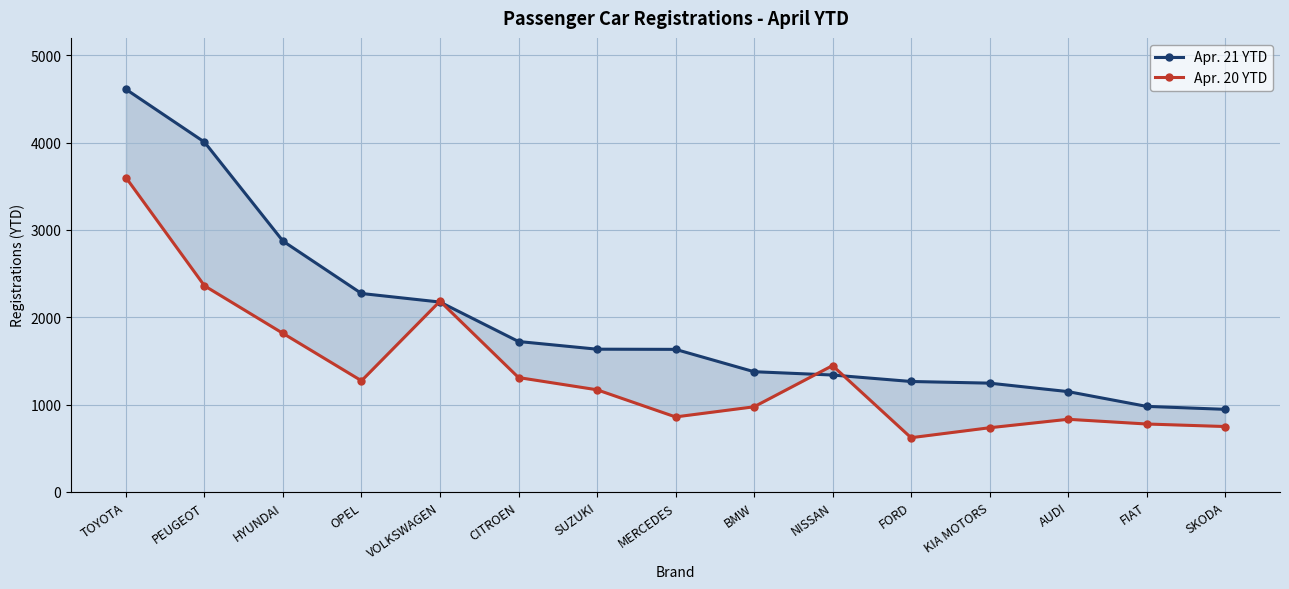

True or false: Apr. 21 YTD has more than 2 interior local peaks.

False